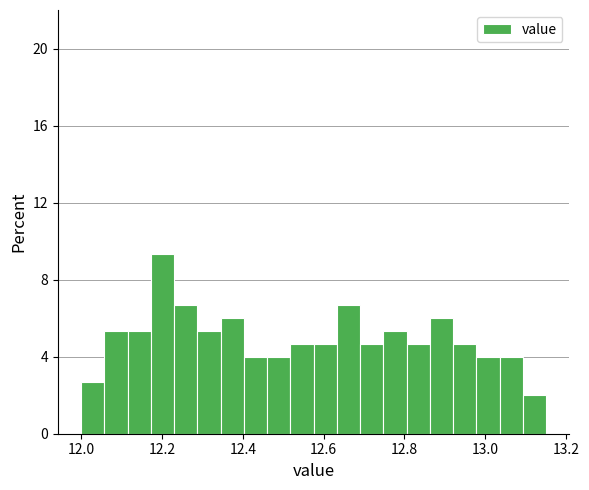

Around what value on the x-axis is the tallest bar? Give the approximate position of its centre, as read against the axis.

12.20